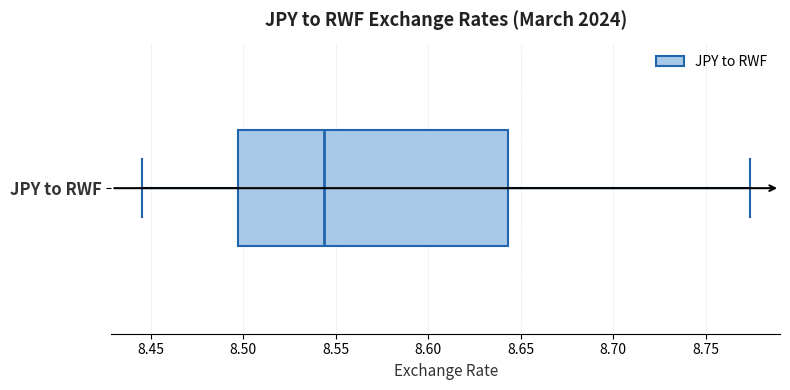

Transcribe this box plot: give where the median line is, the range the box spans, and where the two whiskers end, as read against the x-axis. The values are not printed on the chart, so give them approximately, as read against the axis.

median 8.545, box 8.495 to 8.645, whiskers 8.445 to 8.775